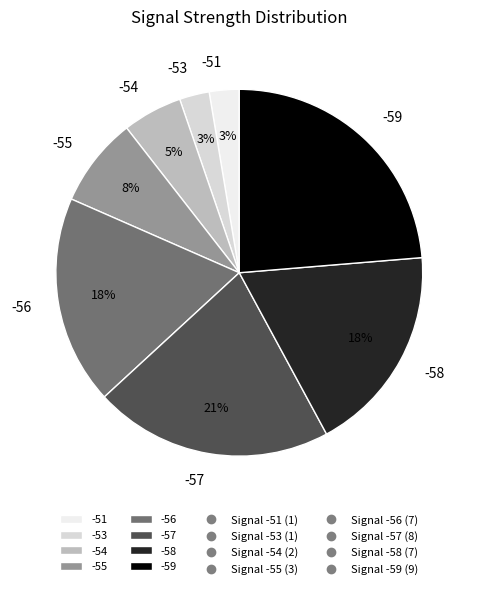

How many slices are in this pie chart?

8